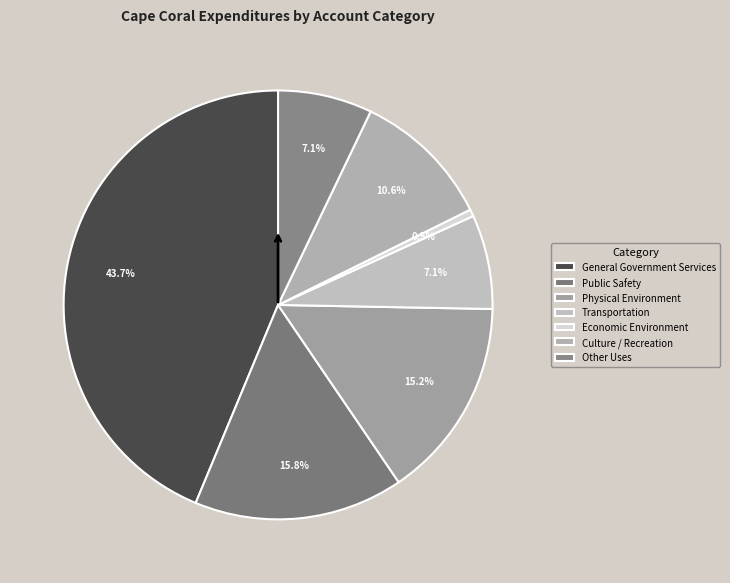

How many slices are in this pie chart?

7